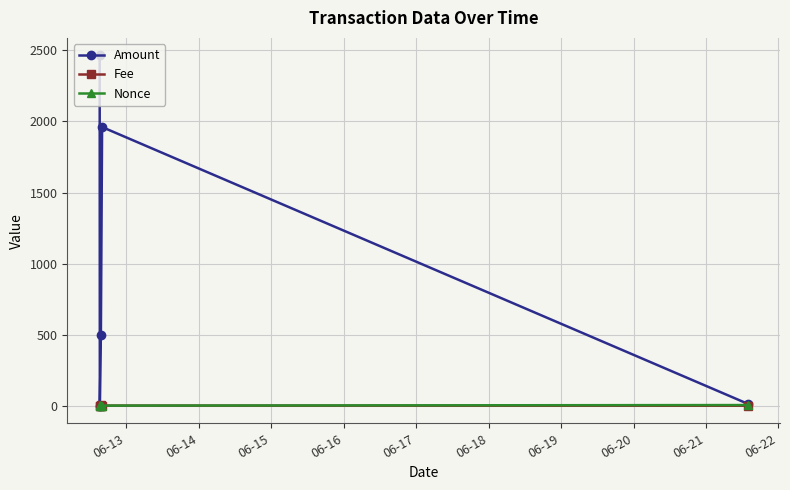

How many Nonce values are between 1 and 2?

3